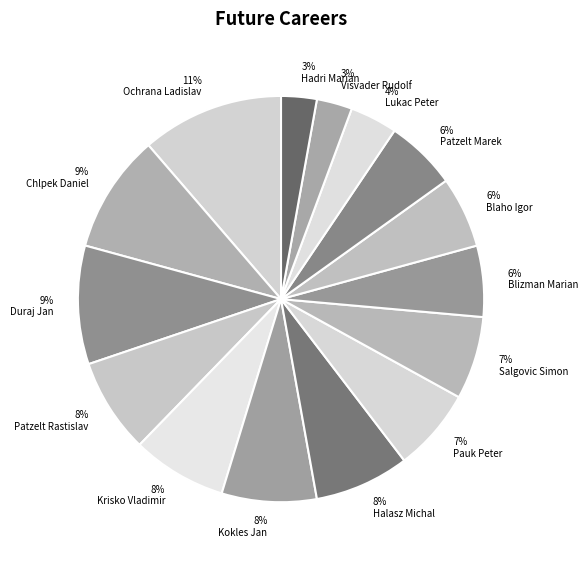

The Hadri Marian slice represents 3% of the pie. True or false?

True